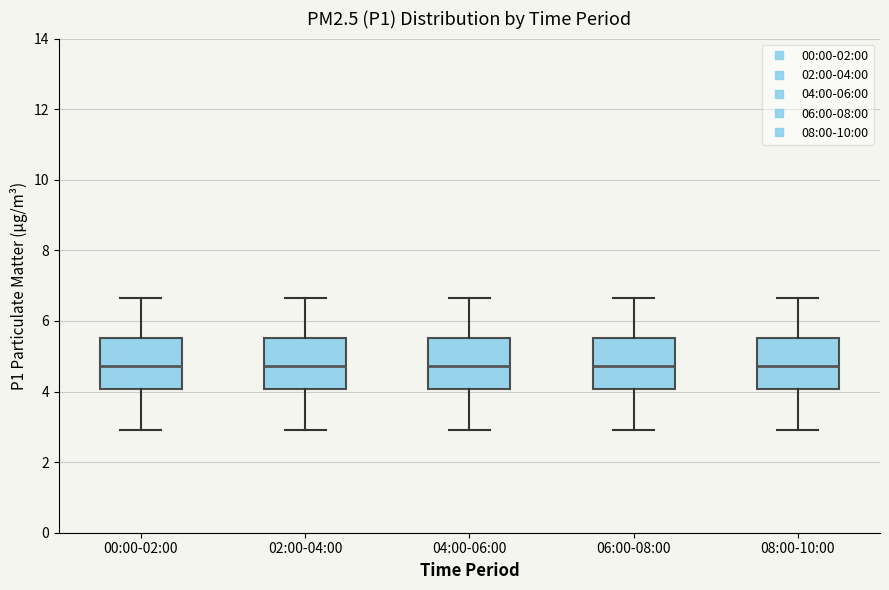

Reading left to right, read every box against the y-axis: the position of its median line, the range the box covers, and the ends of its whiskers. The values are not printed on the chart, so give them approximately, as read against the axis.

00:00-02:00: median 4.8, box 4.0 to 5.6, whiskers 3.0 to 6.6
02:00-04:00: median 4.8, box 4.0 to 5.6, whiskers 3.0 to 6.6
04:00-06:00: median 4.8, box 4.0 to 5.6, whiskers 3.0 to 6.6
06:00-08:00: median 4.8, box 4.0 to 5.6, whiskers 3.0 to 6.6
08:00-10:00: median 4.8, box 4.0 to 5.6, whiskers 3.0 to 6.6